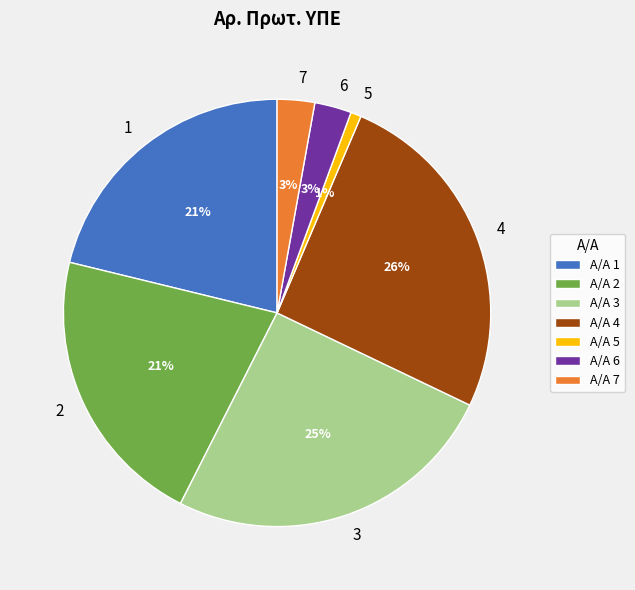

True or false: 7 accounts for 3% of the total.

True